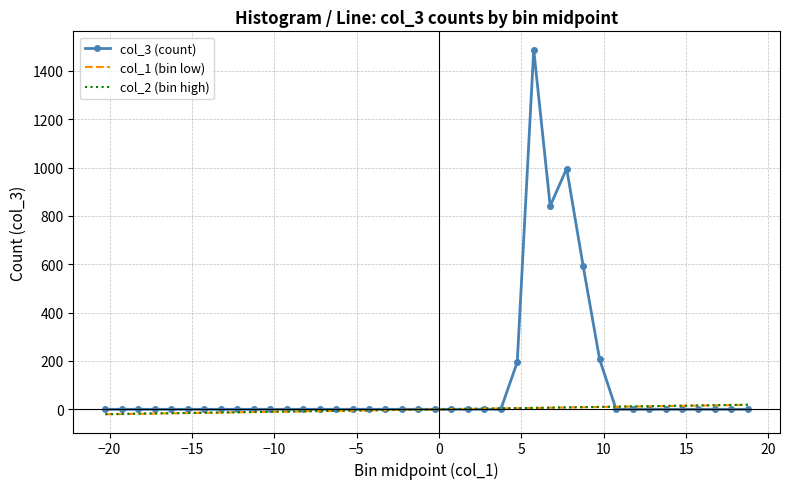

Which series has the largest total across all categories?

col_3 (count)